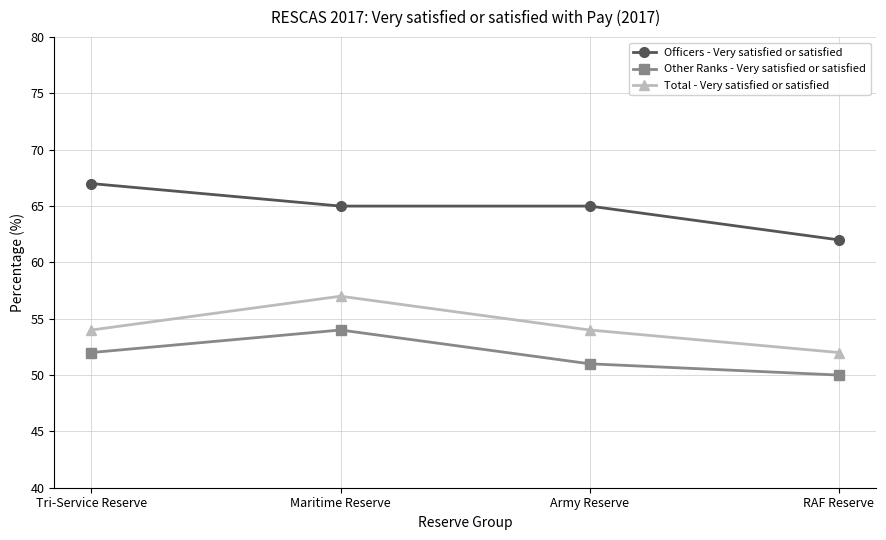

What is the label of the 4th point from the left?

RAF Reserve